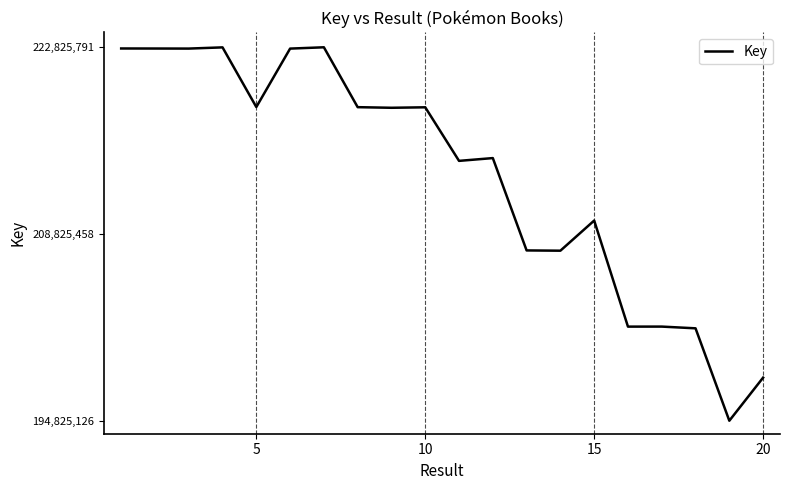

What is the smallest value displayed?

194825126